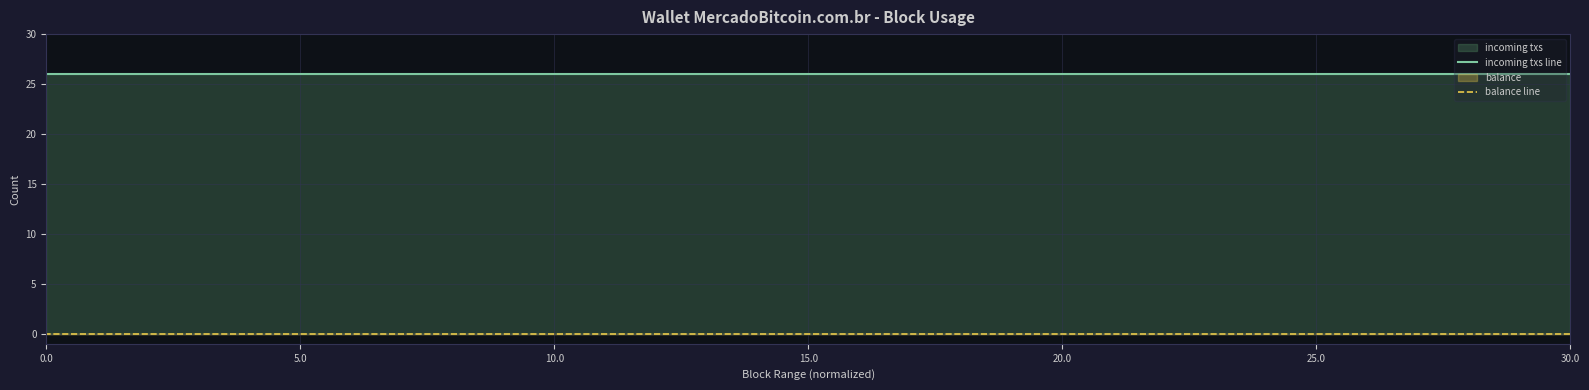

What is the value of the incoming txs line point at the 17th from the left?

26